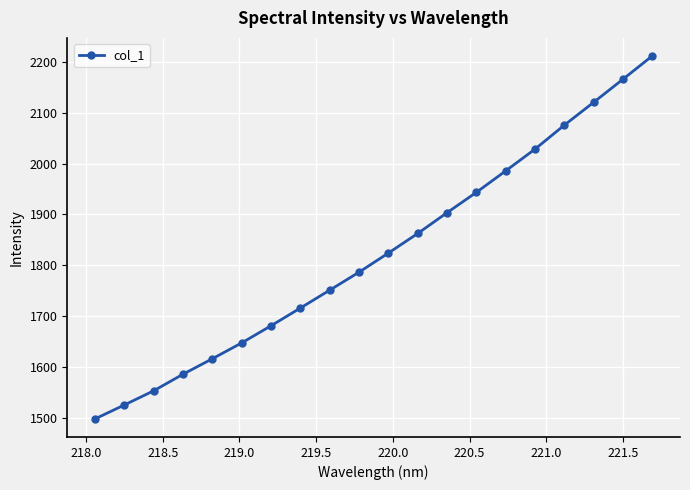

What is the difference between the maximum and minimum values?

713.6